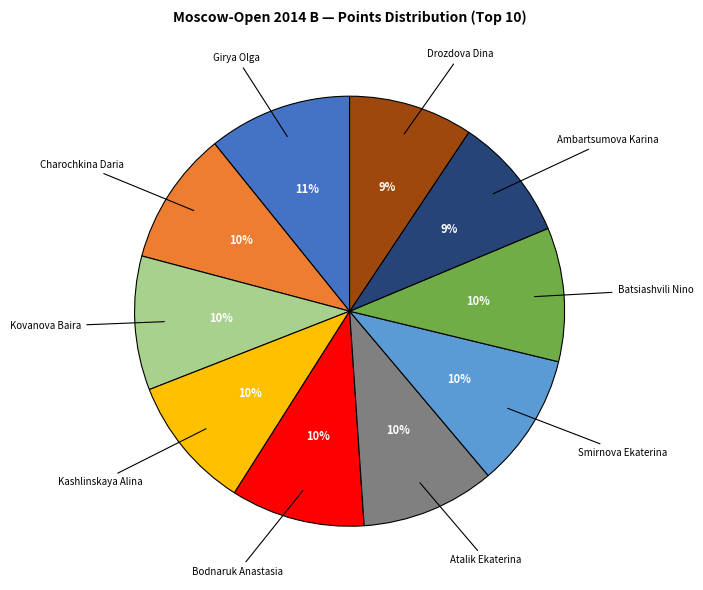

True or false: Atalik Ekaterina accounts for 1% of the total.

False